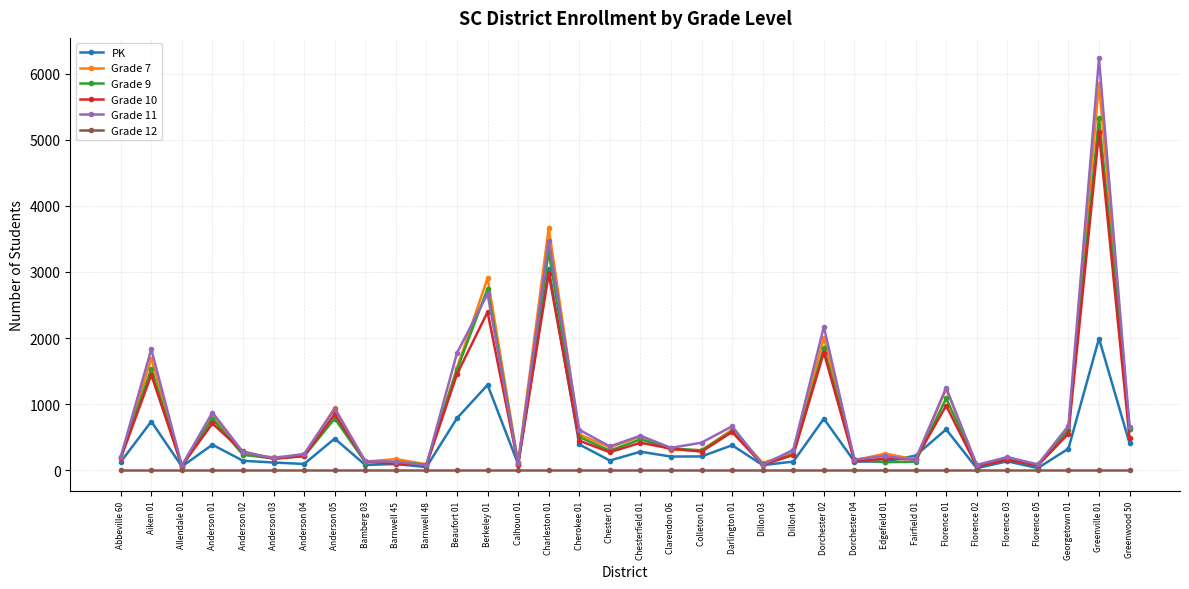

How many lines are shown in the chart?

6